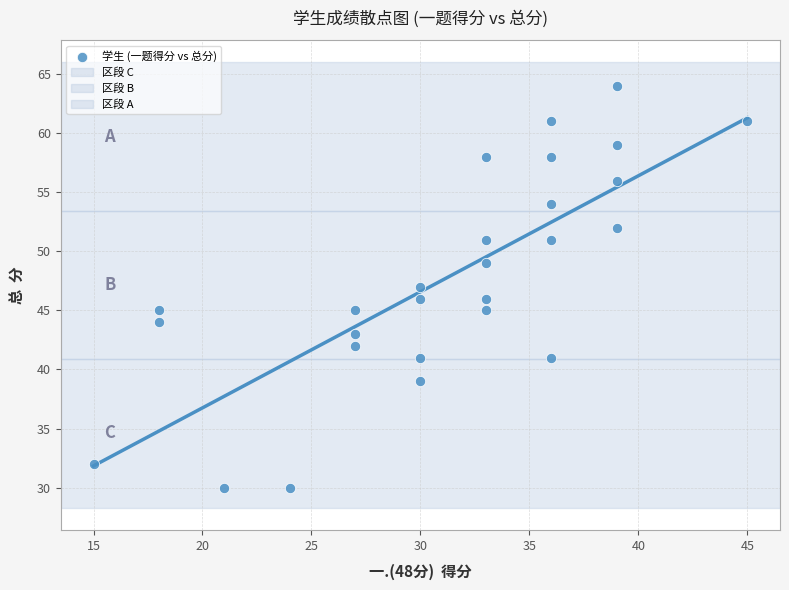

What is the range of Y values (max minus min)?

34